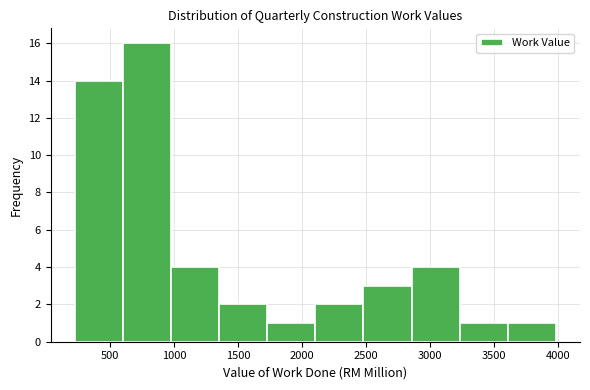

How tall is the bar that spans 200 to 600 on the x-axis? Neither the bar edges nor the heights are printed on the chart, so give them approximately, as read against the axes.

14